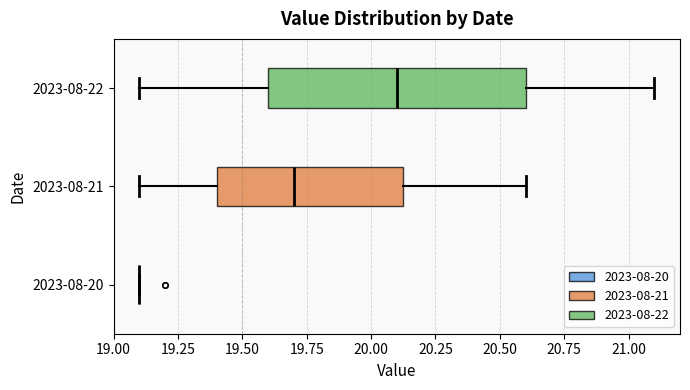

Reading bottom to top, read every box against the x-axis: the position of its median line, the range the box covers, and the ends of its whiskers. The values are not printed on the chart, so give them approximately, as read against the axis.

2023-08-20: box collapsed to a line at 19.10, whiskers 19.10 to 19.10
2023-08-21: median 19.70, box 19.40 to 20.15, whiskers 19.10 to 20.60
2023-08-22: median 20.10, box 19.60 to 20.60, whiskers 19.10 to 21.10